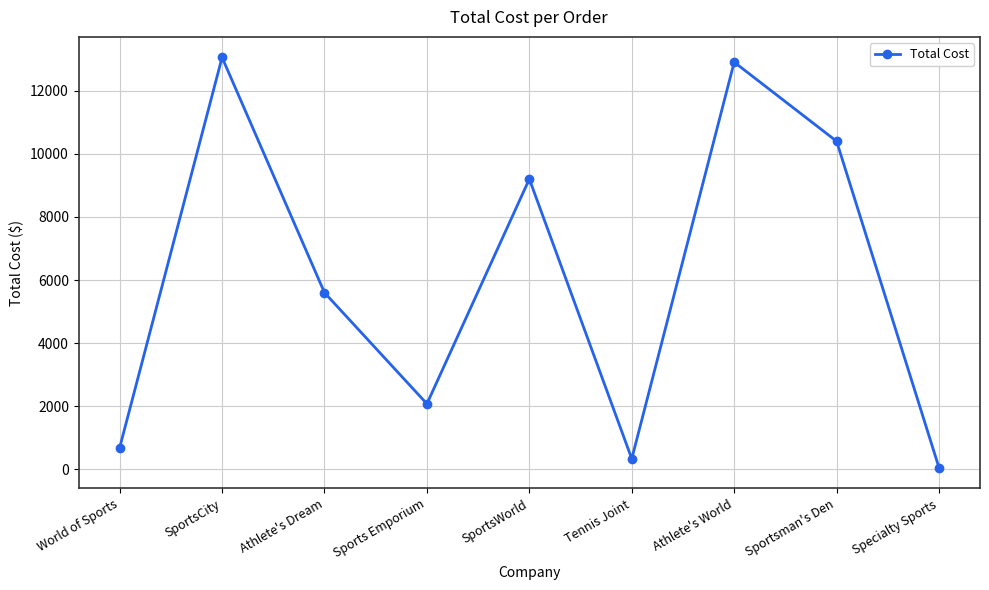

True or false: there are more than 1 points higher than both neighbors.

True